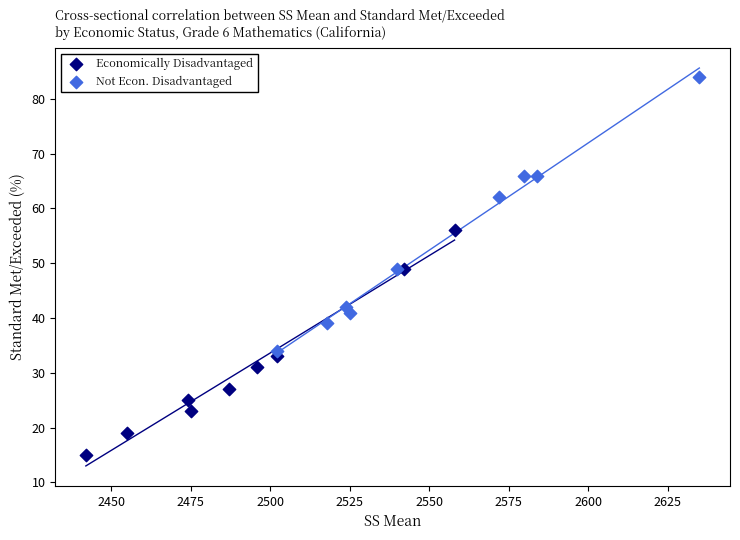

What are all the series names shown in the legend?

Economically Disadvantaged, Not Econ. Disadvantaged